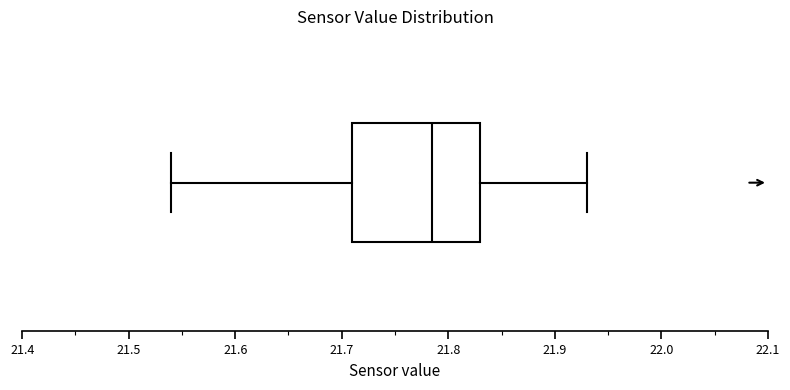

Read this box plot against the x-axis: the position of the median line, the range covered by the box, and the ends of both whiskers. The values are not printed on the chart, so give them approximately, as read against the axis.

median 21.79, box 21.71 to 21.83, whiskers 21.54 to 21.93